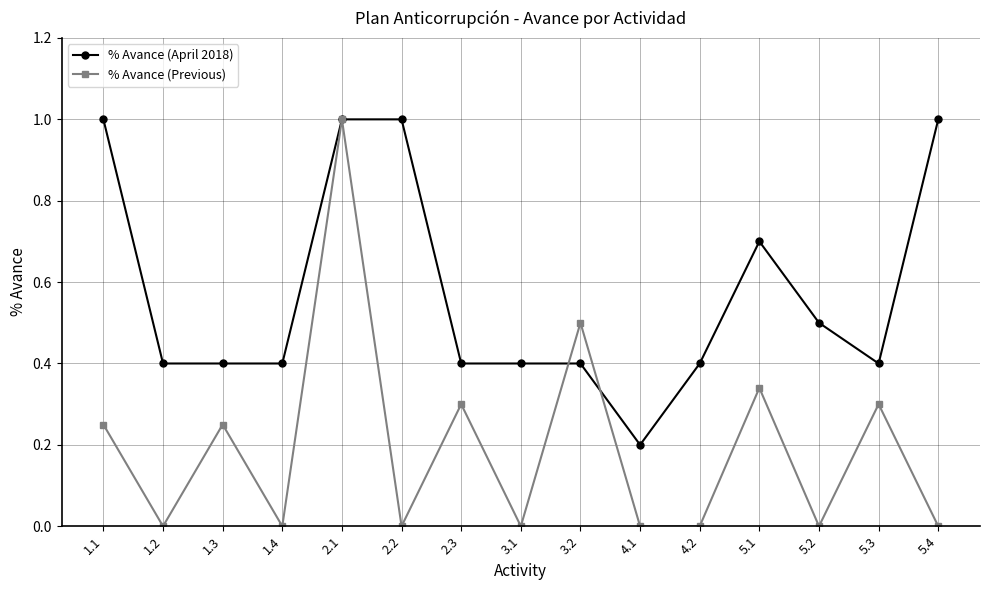

What is the label of the 2nd point from the right?

5.3